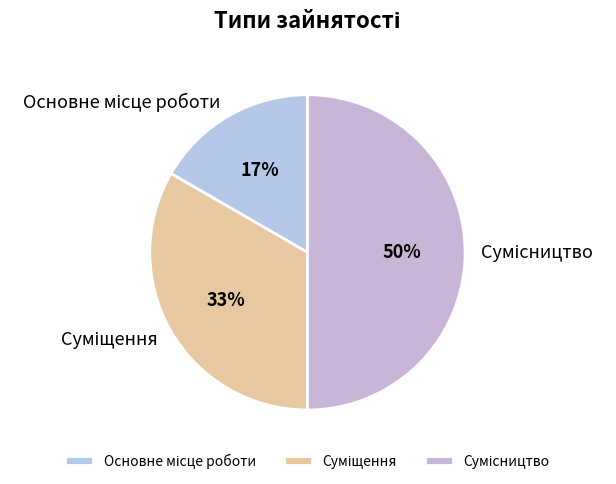

How many segments does this pie chart have?

3